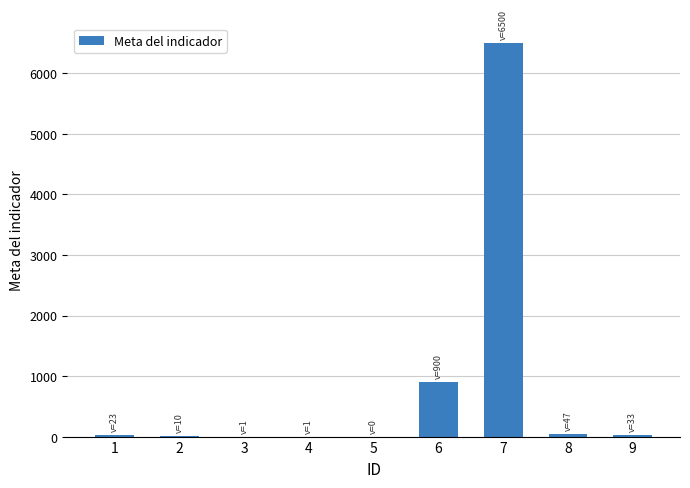

Is it true that the value at 5 is 0?

True